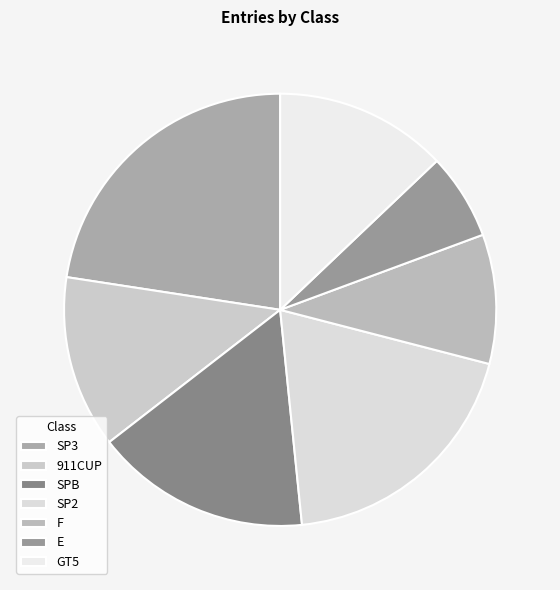

Does any single category account for the majority?

No